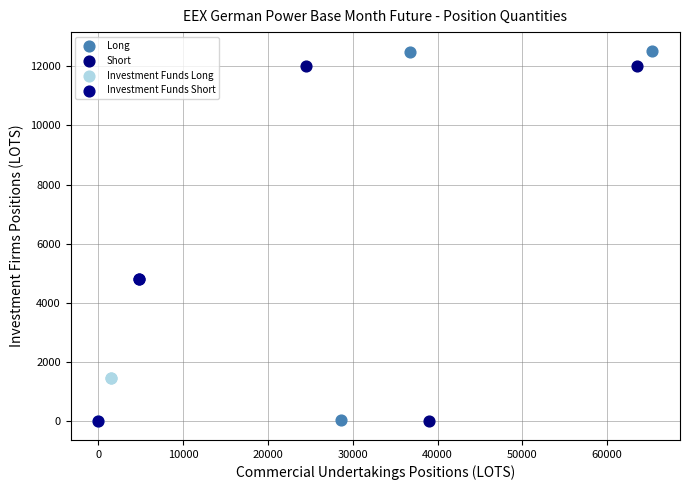

Which series has the largest Y range (max minus min)?

Long